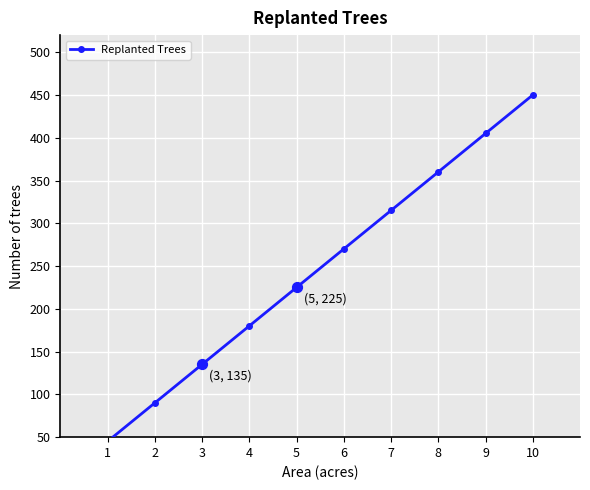

What is the change in value from 3 to 8?

+225